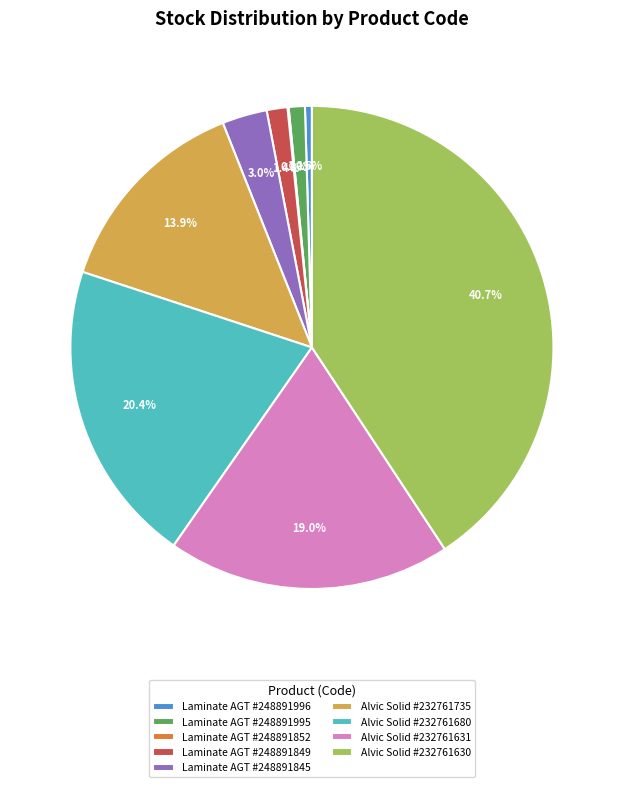

Which category has the biggest portion of the pie?

Alvic Solid #232761630